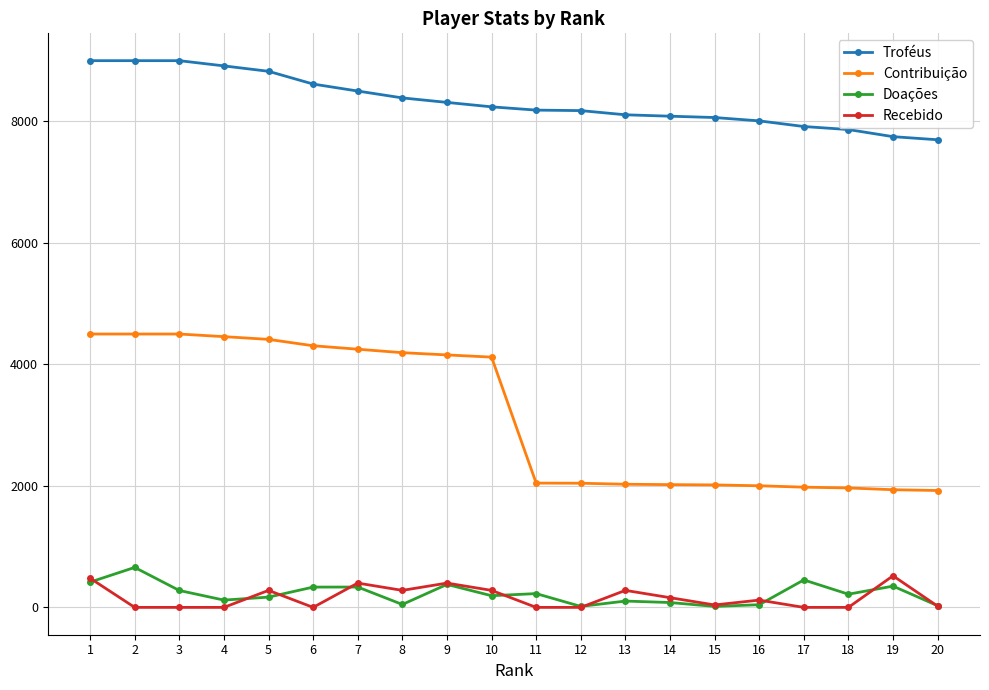

At which label does Contribuição first exceed 4120?

1